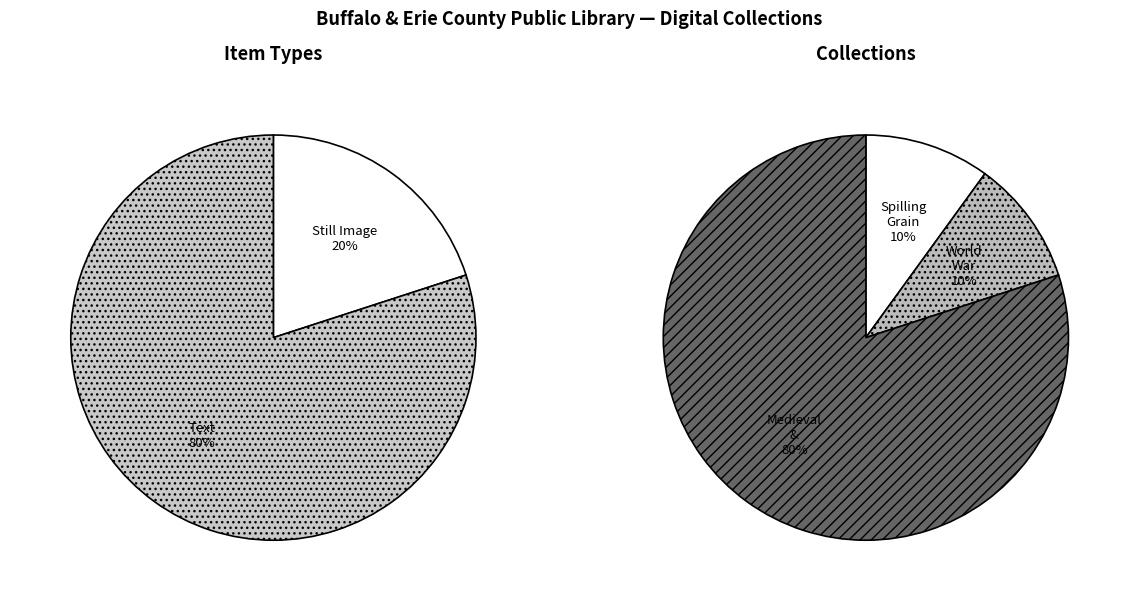

Does Still Image account for over 50% of the chart?

No